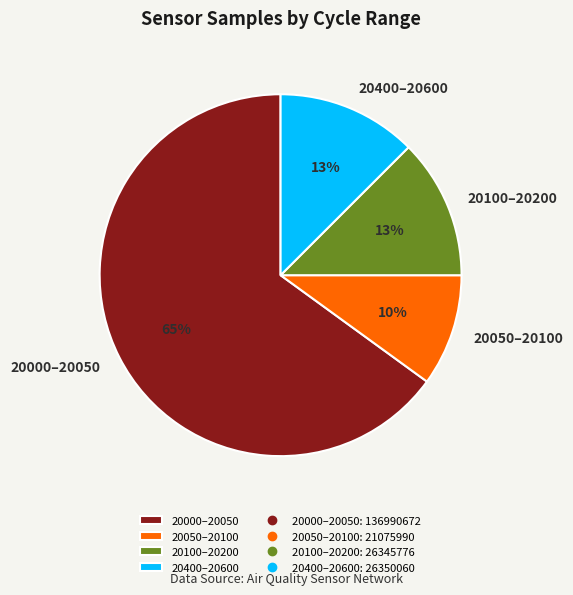

Which slice is the smallest?

20050–20100